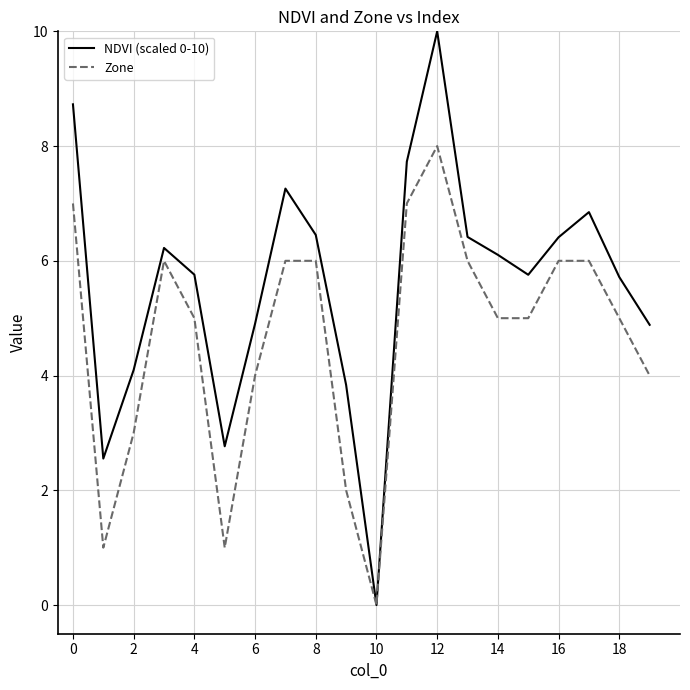

How many positive values does the Zone series have?

19